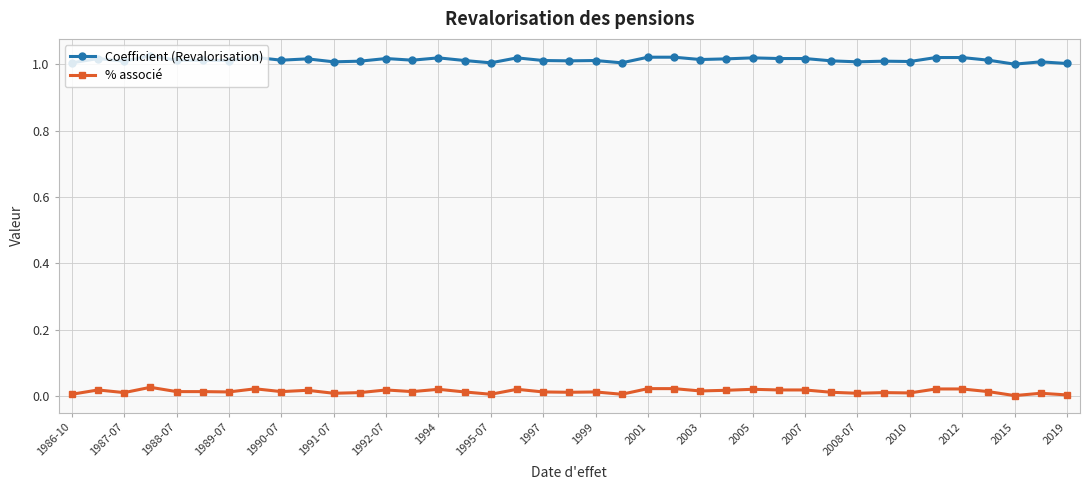

List the series in order of their peak value, lowest first.

% associé, Coefficient (Revalorisation)